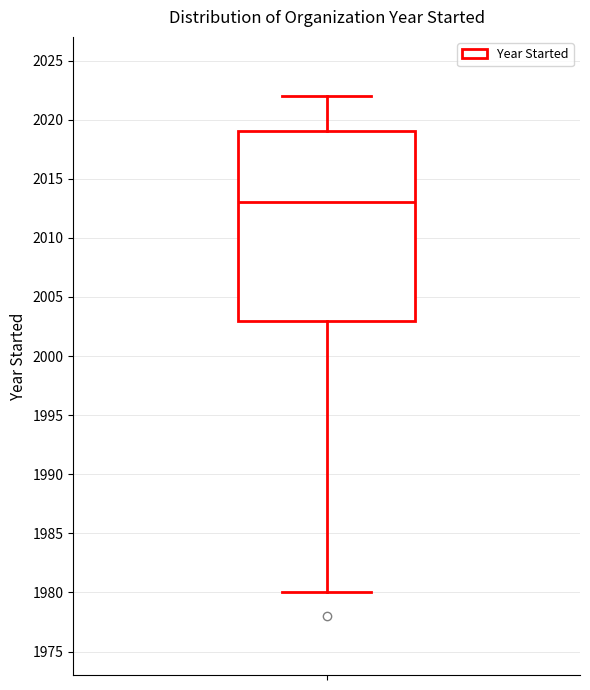

Read this box plot against the y-axis: the position of the median line, the range covered by the box, and the ends of both whiskers. The values are not printed on the chart, so give them approximately, as read against the axis.

median 2013, box 2003 to 2019, whiskers 1980 to 2022